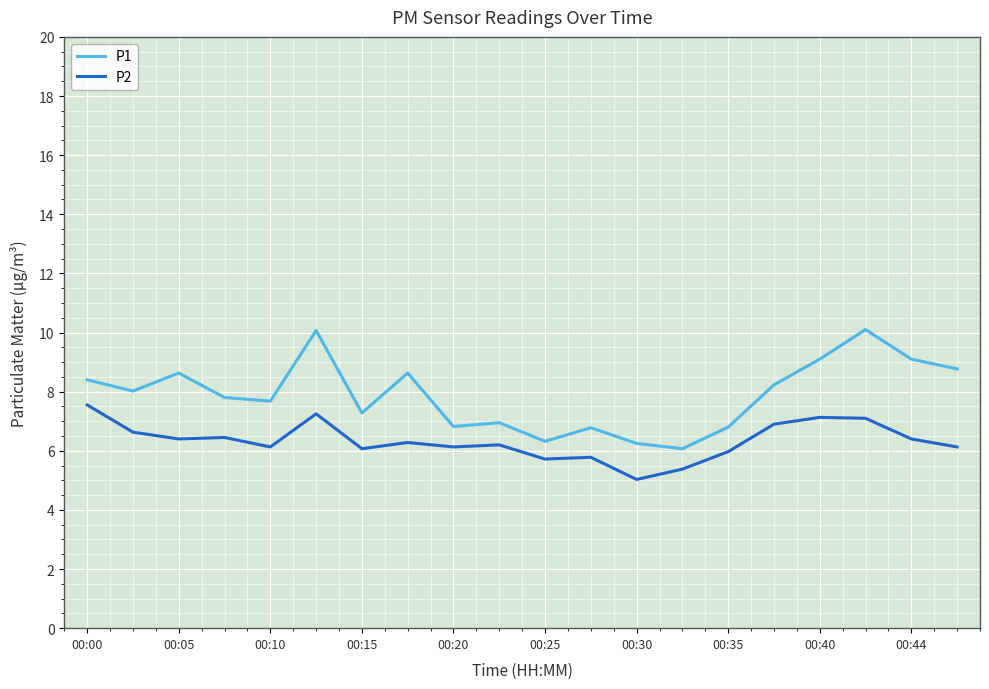

Rank the series by their average value, from lowest to highest.

P2, P1